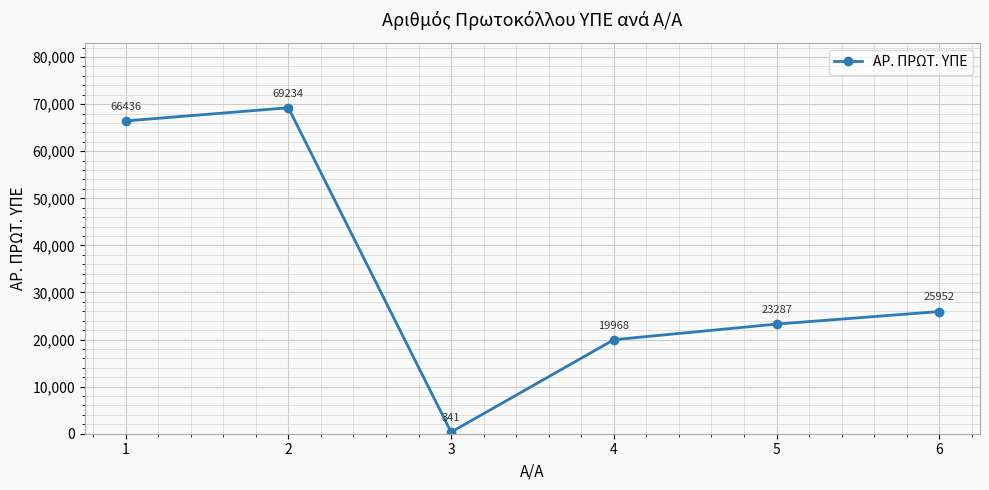

True or false: the data shows 8632 at 6.

False